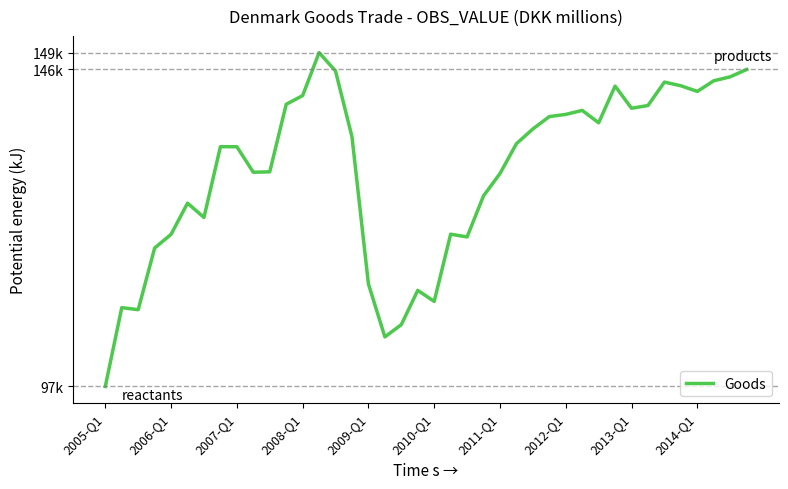

Does the chart display data point markers on the line(s)?

No